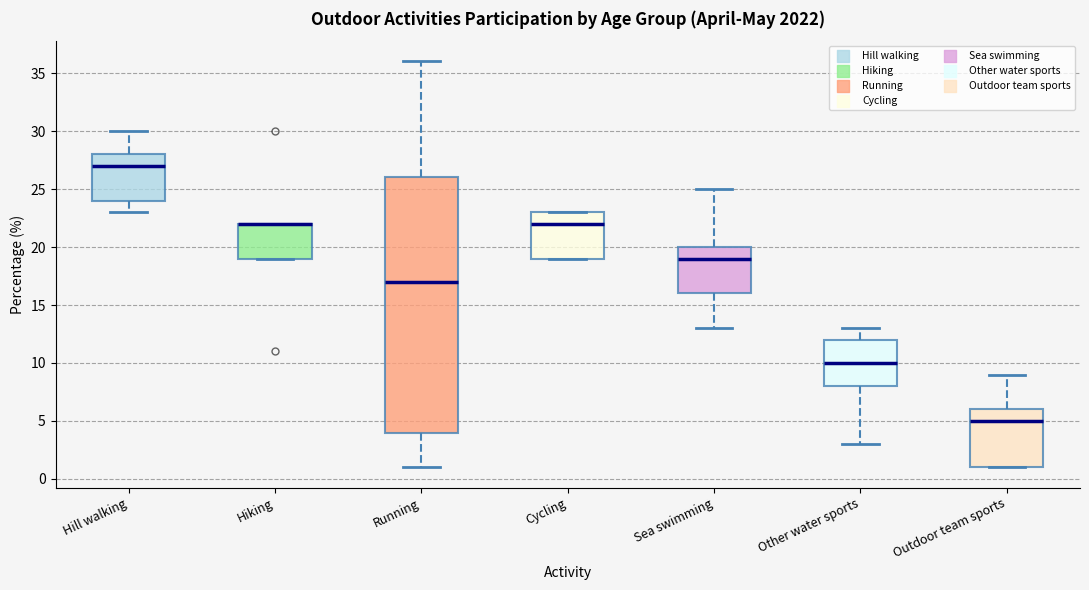

Comparing the boxes themselves (not the whiskers), which one is the tallest?

Running